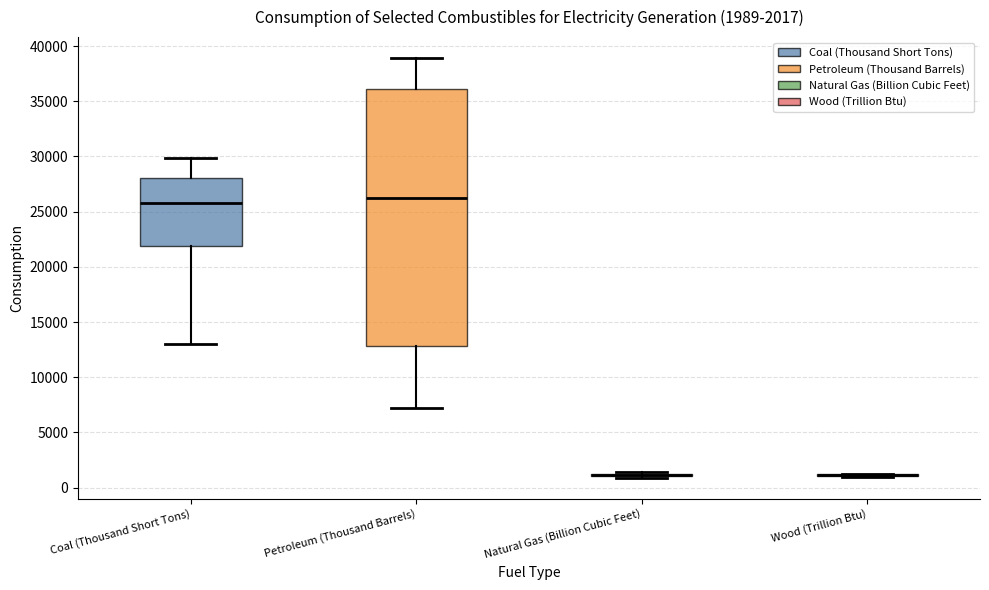

Which box is the tallest, from its lower edge to its upper edge?

Petroleum (Thousand Barrels)